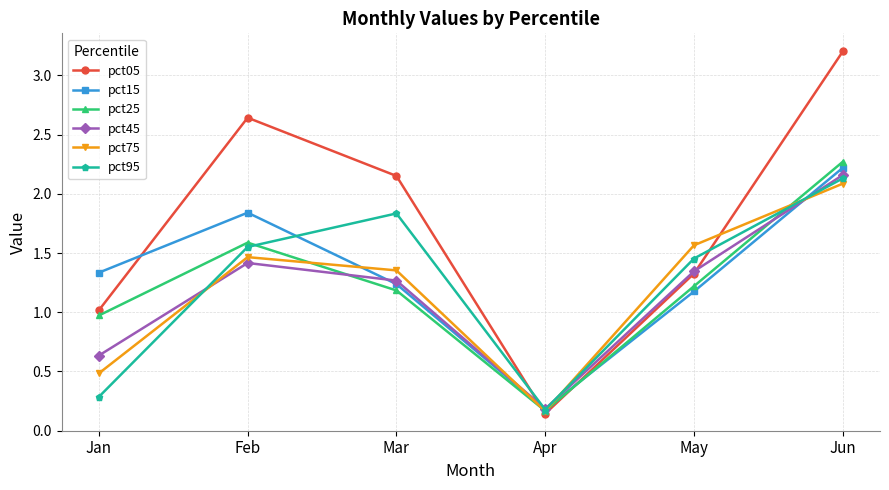

How many series are shown in this chart?

6